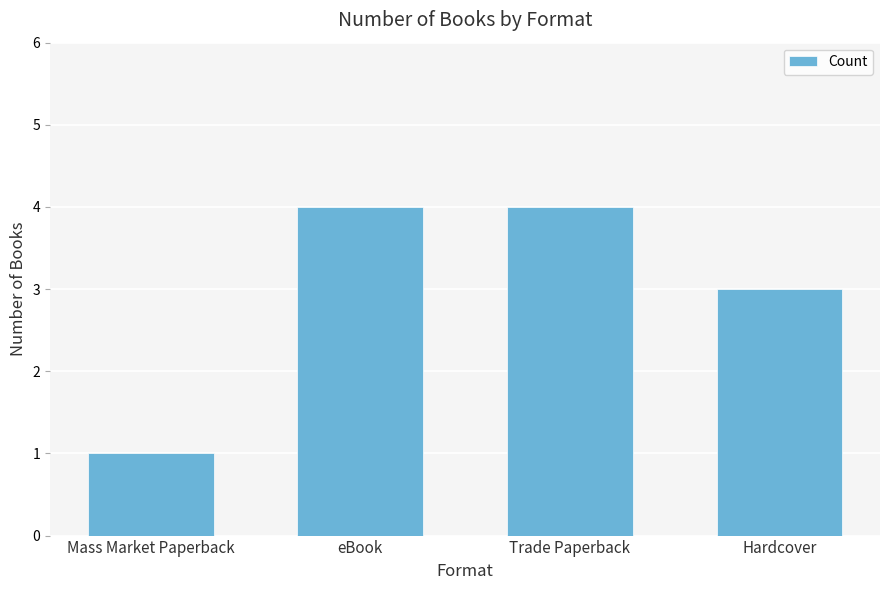

What is the change in value from Mass Market Paperback to Hardcover?

+2